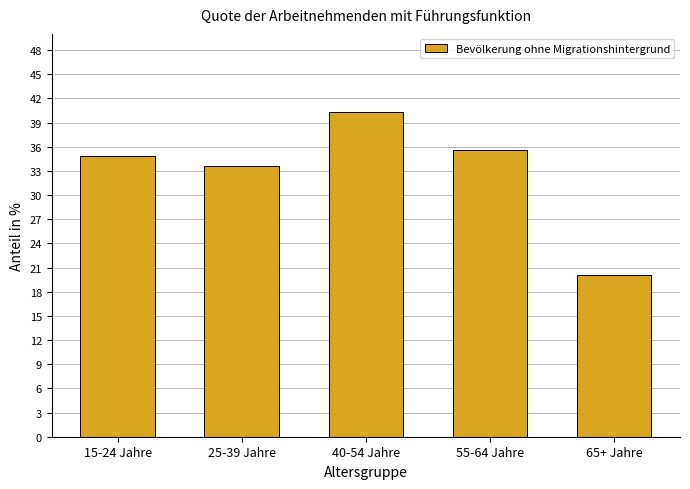

At which label is the value closest to 30?

25-39 Jahre